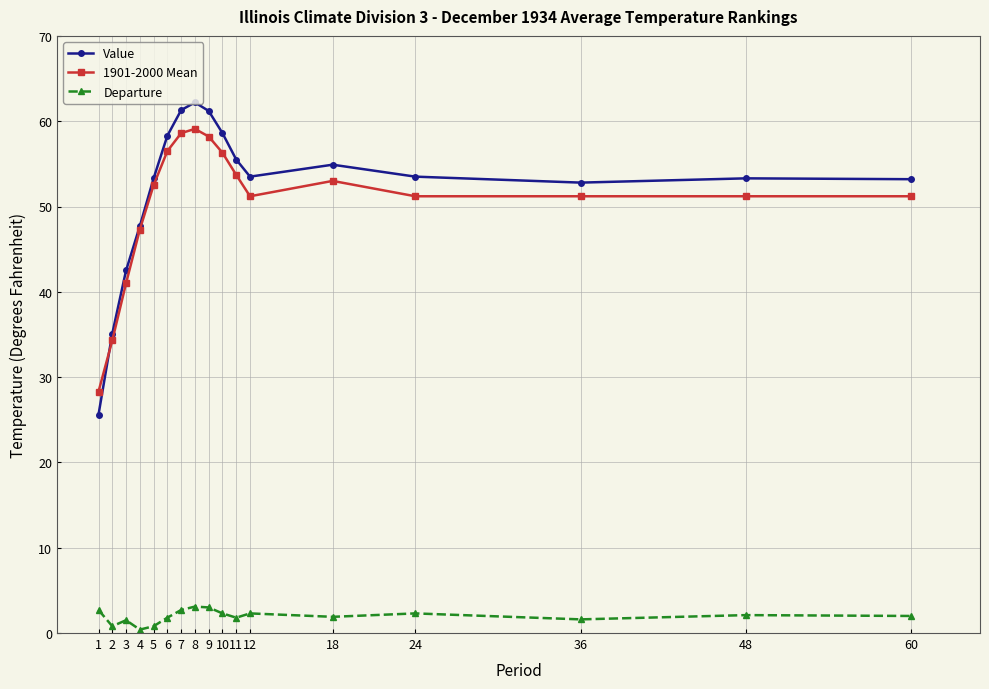

True or false: Departure has more than 1 interior local peaks.

True